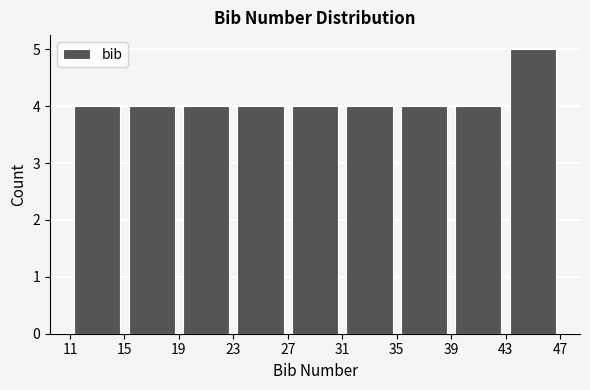

Which range on the x-axis has the tallest bar?

43 to 47